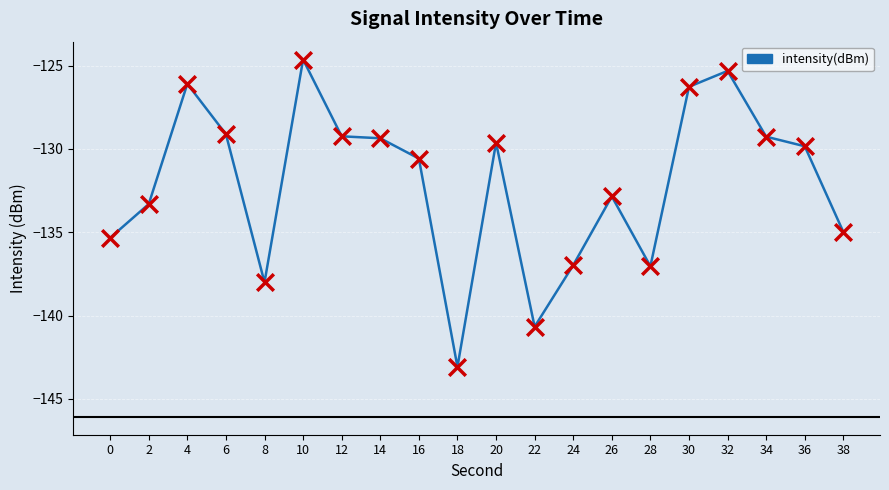

Which has a higher value, 2 or 32?

32